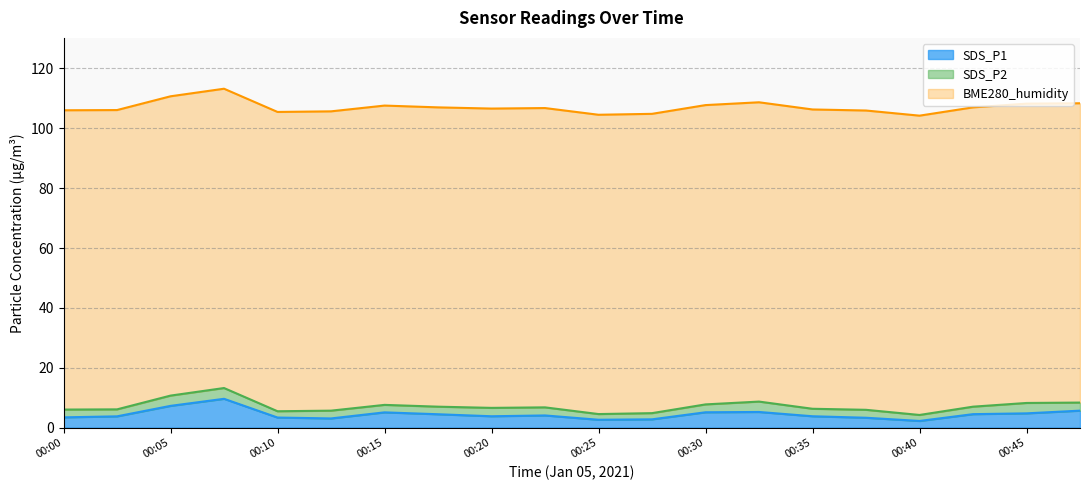

Between 00:20 and 00:40, which is larger?

00:20